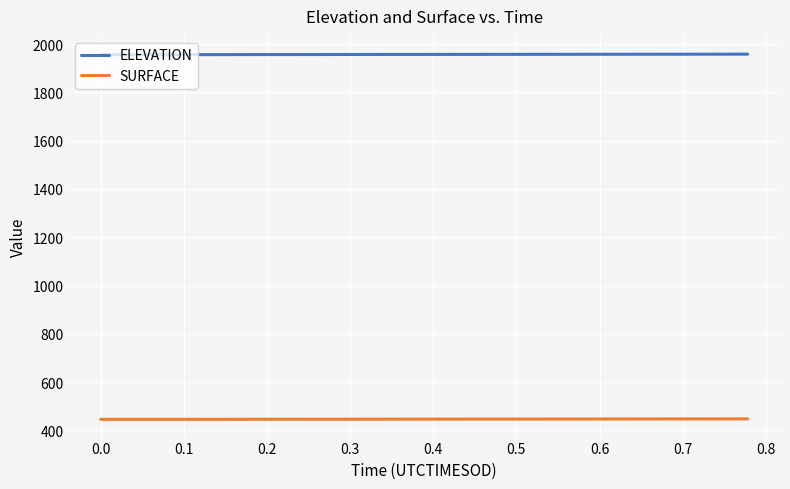

What is the minimum value shown in the chart?

445.9